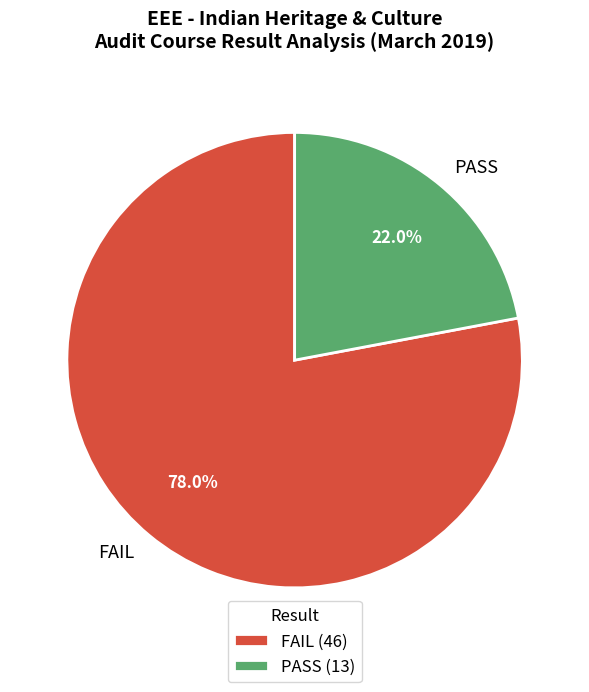

Does any single category account for the majority?

Yes